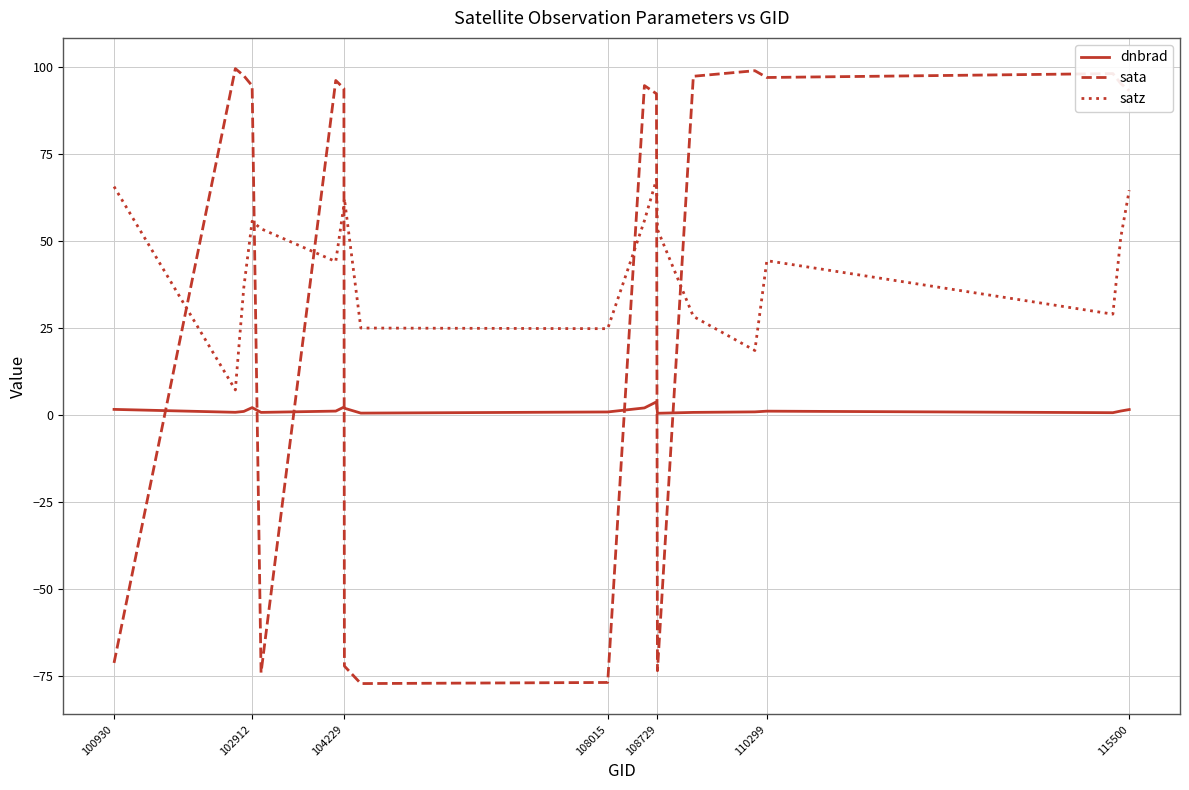

Which series has the largest range (max minus min)?

sata